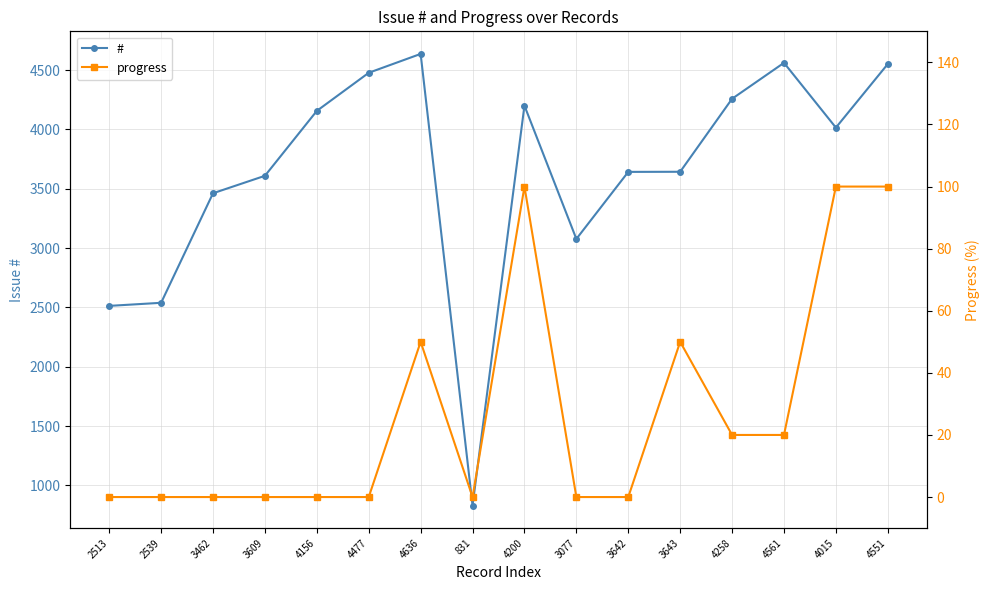

What is the sum of the # values at 831 and 3077?

3908